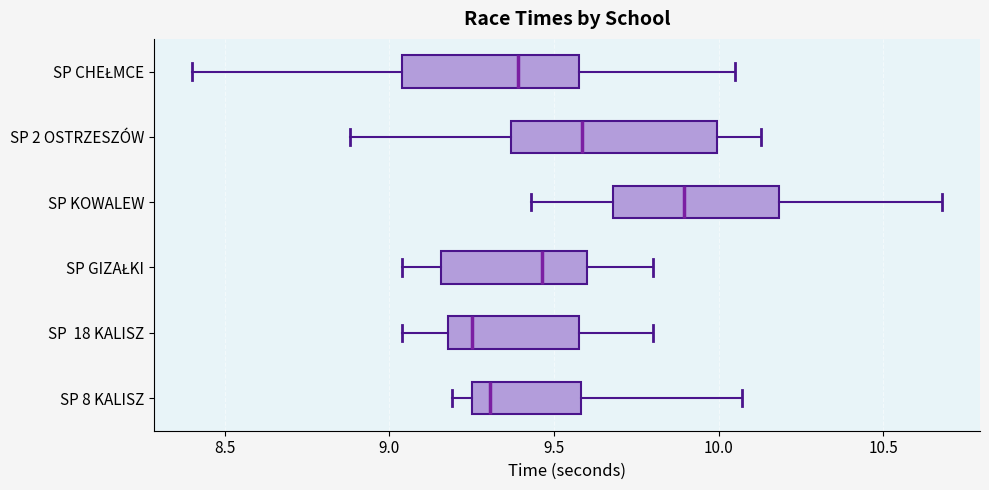

Where does the median line of the box for SP 18 KALISZ sit on the x-axis? The values are not printed on the chart, so give them approximately, as read against the axis.

9.25